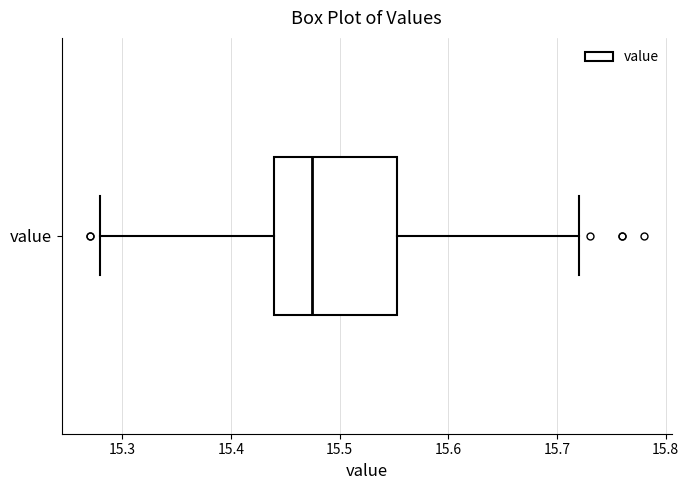

Where does the left whisker of the box for value end on the x-axis? The values are not printed on the chart, so give them approximately, as read against the axis.

15.28